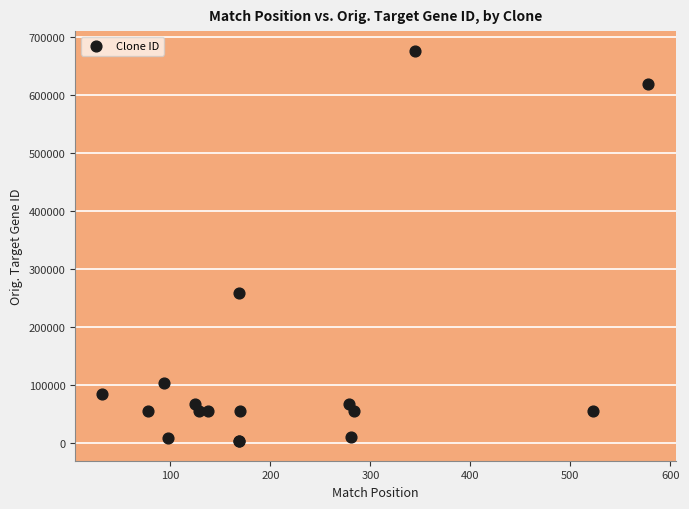

What Y value in the scatter plot is closest to 339714?

258375